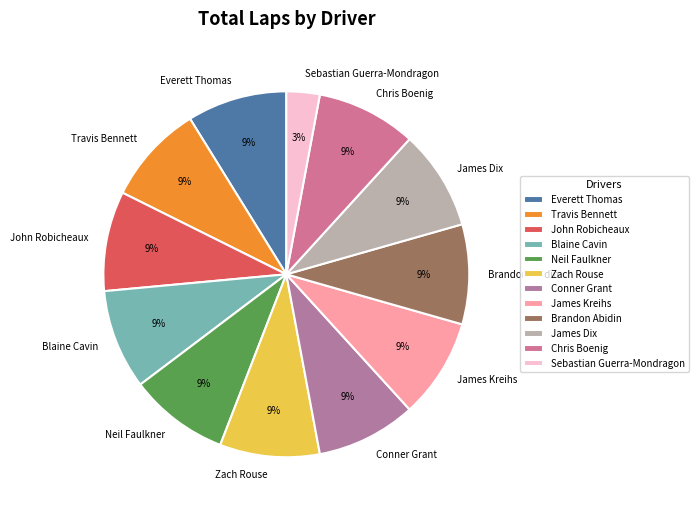

How many slices are in this pie chart?

12